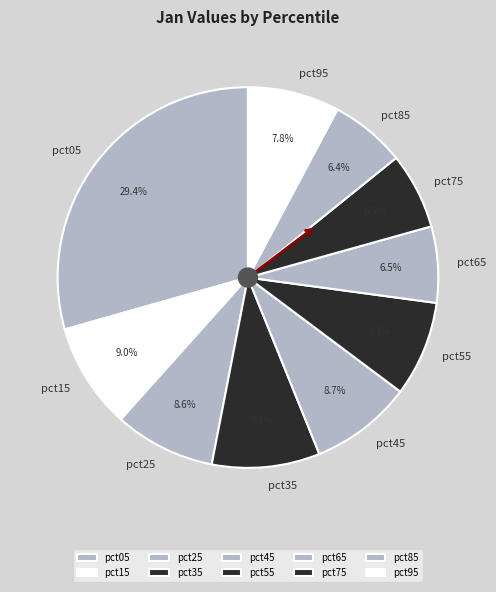

Which has a higher value, pct55 or pct45?

pct45